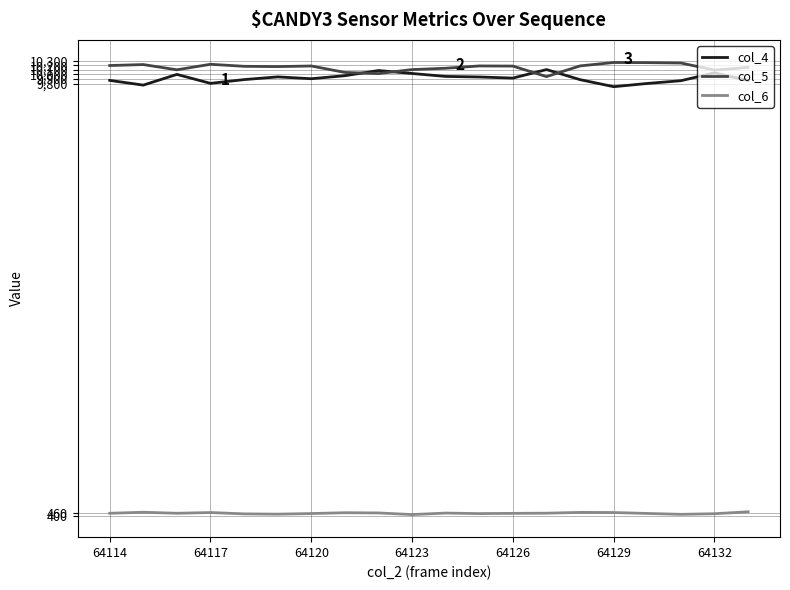

True or false: col_4 and col_6 intersect in this chart.

False